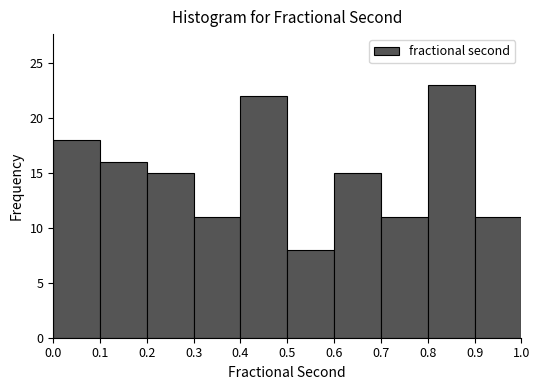

What is the height of the bar covering 0.3 to 0.4 on the x-axis? The values are not printed on the chart, so give them approximately, as read against the axis.

11